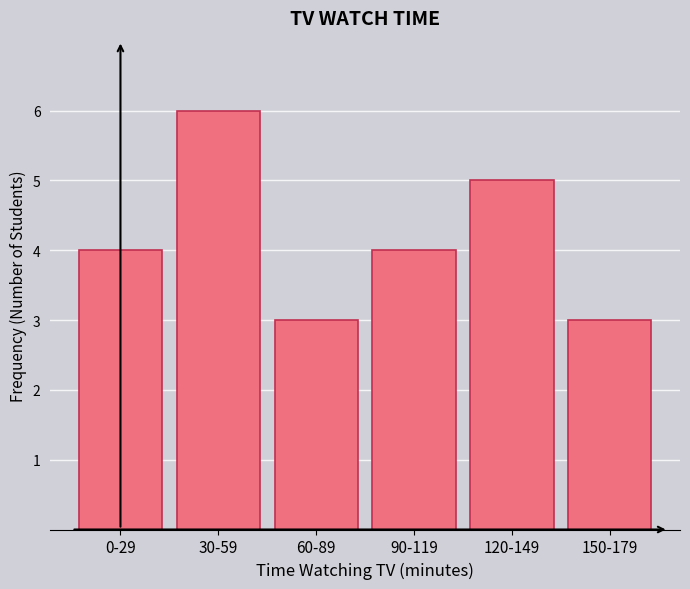

Reading left to right, list all the values displayed in this chart.

4	6	3	4	5	3